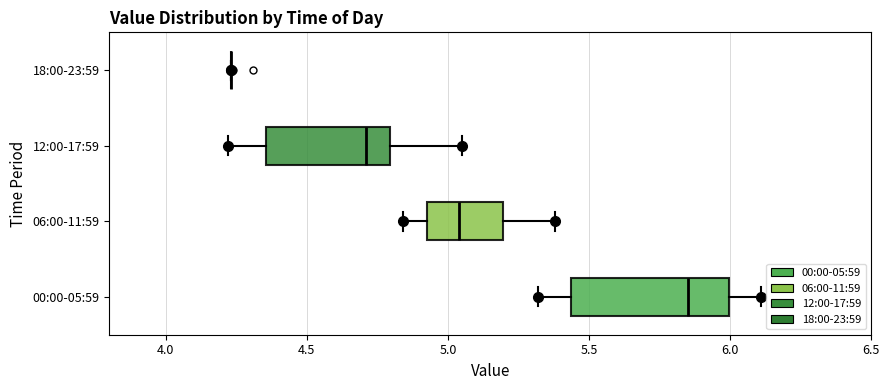

Reading bottom to top, transcribe this box plot: for each box, give where its median line is, the range the box spans, and where its two whiskers end, as read against the x-axis. The values are not printed on the chart, so give them approximately, as read against the axis.

00:00-05:59: median 5.85, box 5.45 to 6.00, whiskers 5.30 to 6.10
06:00-11:59: median 5.05, box 4.95 to 5.20, whiskers 4.85 to 5.40
12:00-17:59: median 4.70, box 4.35 to 4.80, whiskers 4.20 to 5.05
18:00-23:59: box collapsed to a line at 4.25, whiskers 4.25 to 4.25